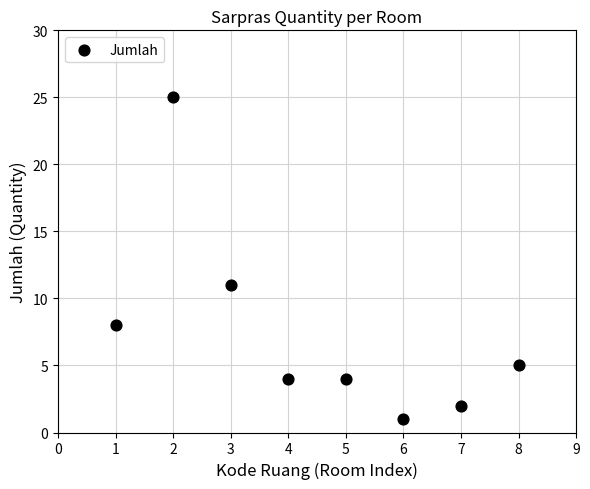

What is the average X value?

4